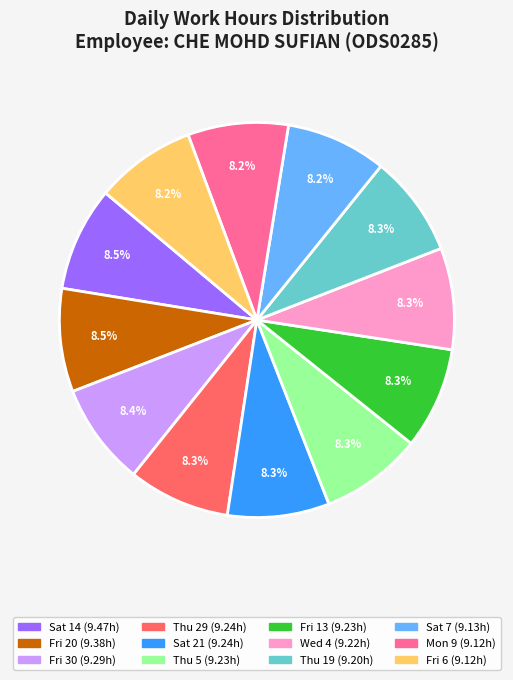

Is there any slice that represents more than half of the pie?

No